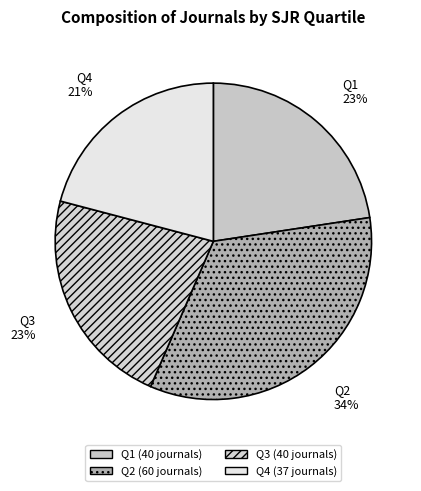

What percentage is the Q3 slice, to the nearest percent?

23%